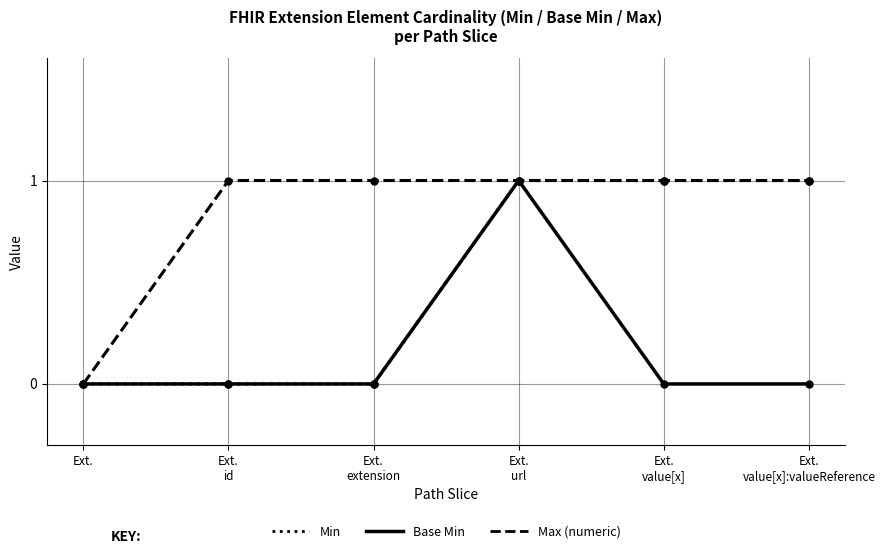

Reading left to right, extract all data points from this chart.

Min: 0	0	0	1	1	1
Base Min: 0	0	0	1	0	0
Max (numeric): 0	1	1	1	1	1